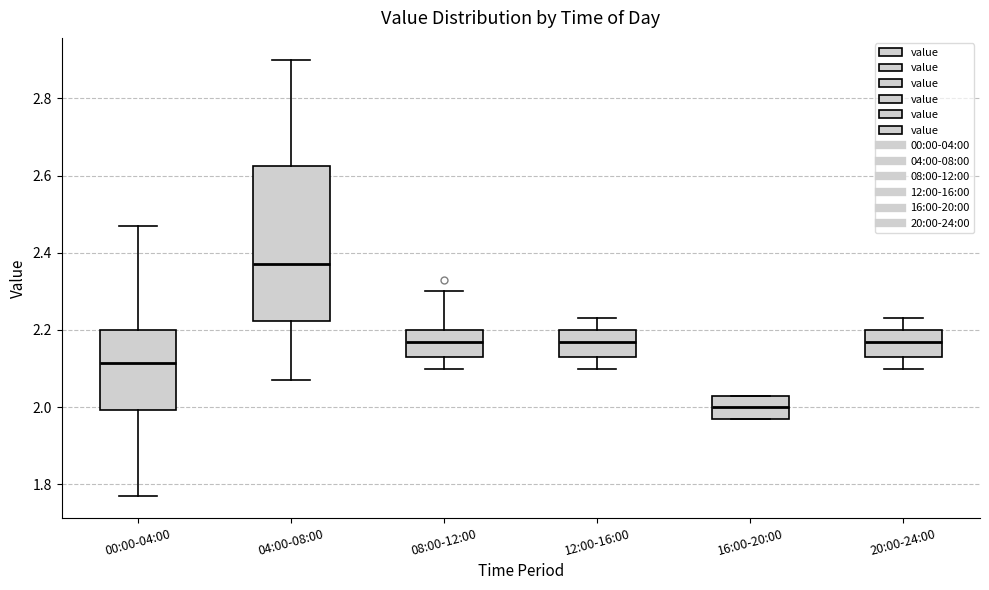

Reading left to right, read every box against the y-axis: the position of its median line, the range the box covers, and the ends of its whiskers. The values are not printed on the chart, so give them approximately, as read against the axis.

00:00-04:00: median 2.12, box 2.00 to 2.20, whiskers 1.78 to 2.48
04:00-08:00: median 2.38, box 2.22 to 2.62, whiskers 2.08 to 2.90
08:00-12:00: median 2.18, box 2.14 to 2.20, whiskers 2.10 to 2.30
12:00-16:00: median 2.18, box 2.14 to 2.20, whiskers 2.10 to 2.24
16:00-20:00: median 2.00, box 1.98 to 2.04, whiskers 1.98 to 2.04
20:00-24:00: median 2.18, box 2.14 to 2.20, whiskers 2.10 to 2.24